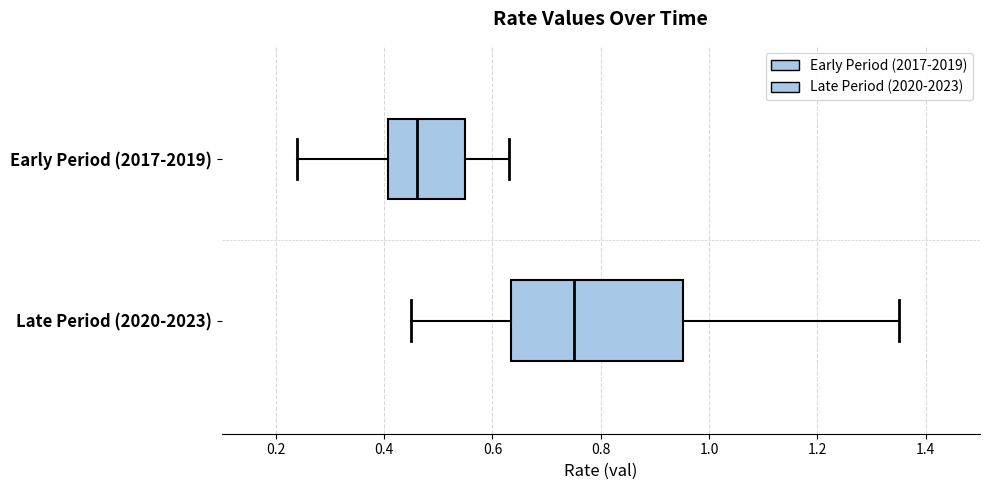

Where does the right whisker of the box for Late Period (2020-2023) end on the x-axis? The values are not printed on the chart, so give them approximately, as read against the axis.

1.36